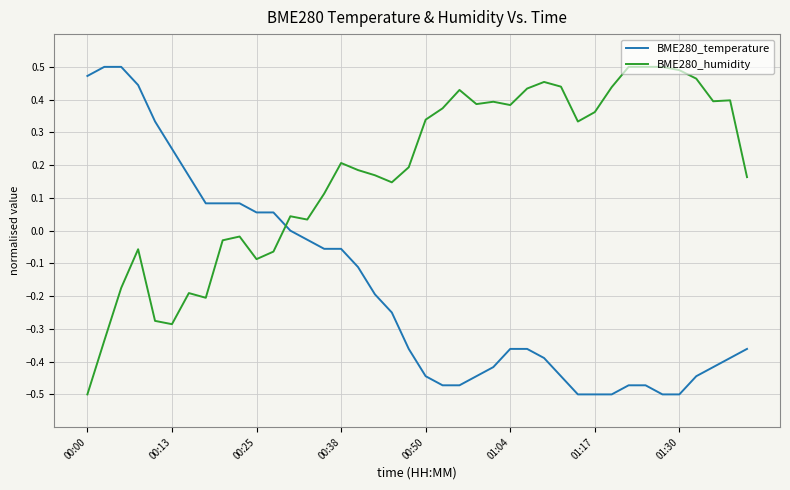

List the series in order of their overall mean, lowest first.

BME280_temperature, BME280_humidity